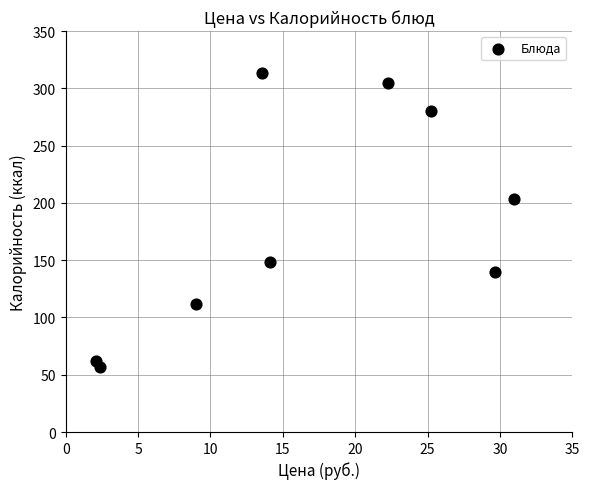

What Y value in the scatter plot is closest to 185?

203